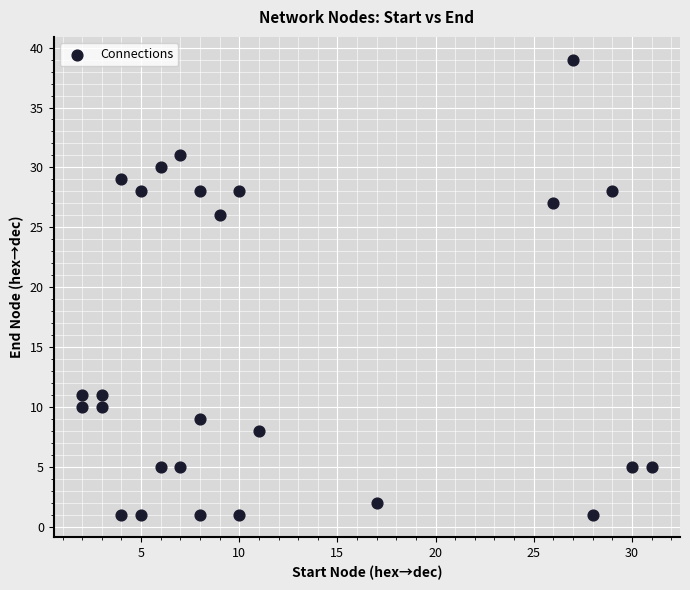

What Y value in the scatter plot is closest to 20?

26